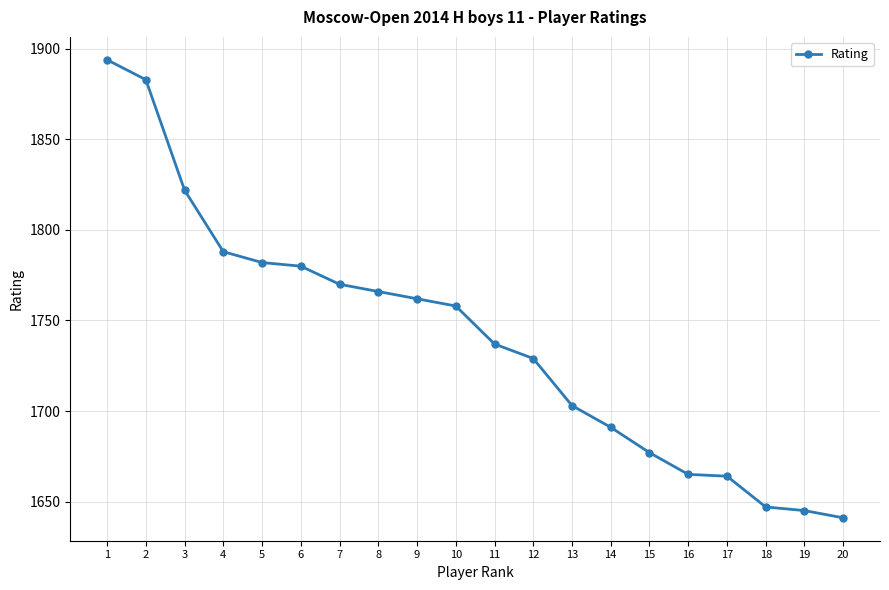

The value at 3 is 554. True or false?

False